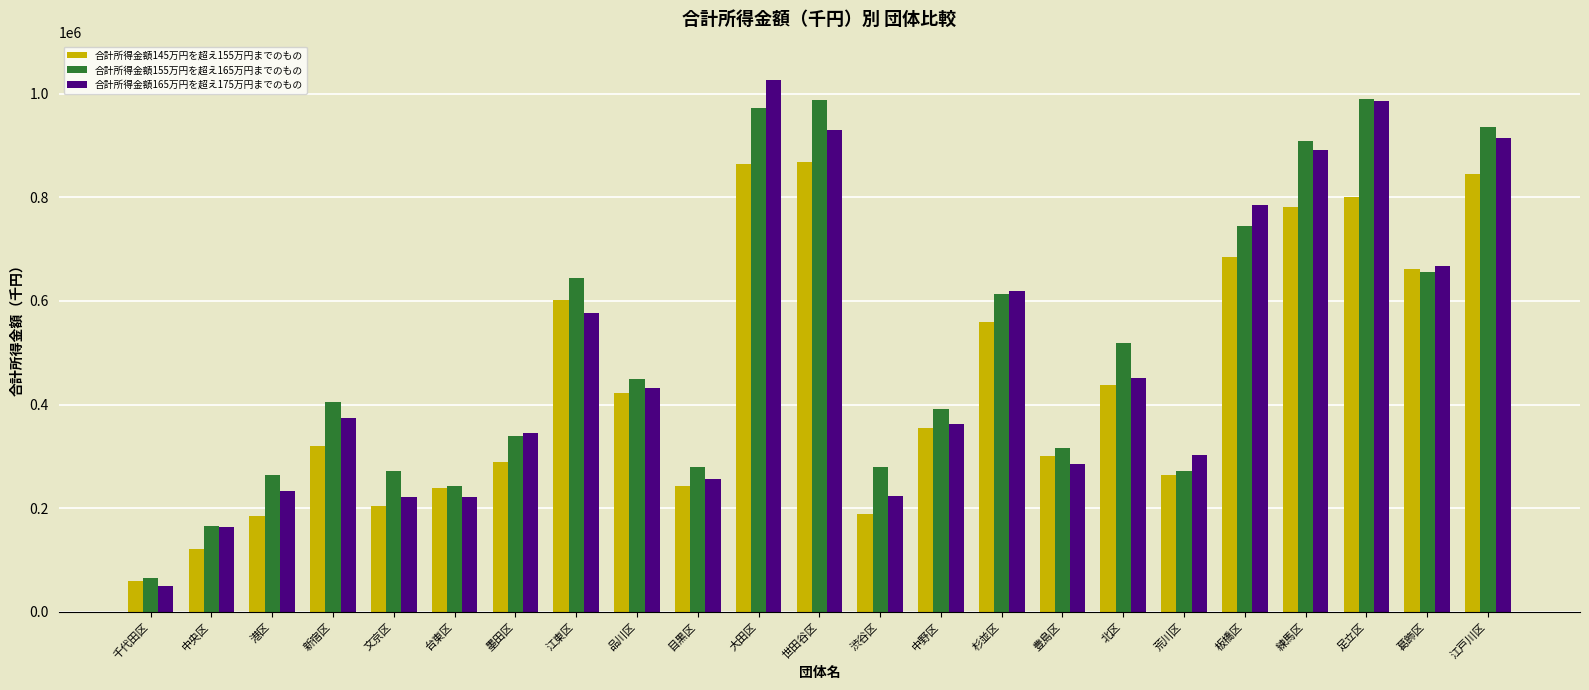

Rank the series at 練馬区 from highest to lowest value.

合計所得金額155万円を超え165万円までのもの, 合計所得金額165万円を超え175万円までのもの, 合計所得金額145万円を超え155万円までのもの